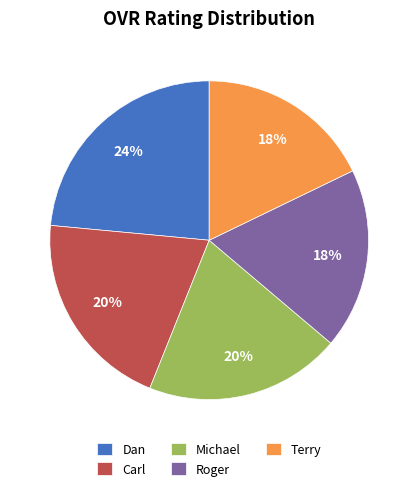

What percentage is the Carl slice, to the nearest percent?

20%